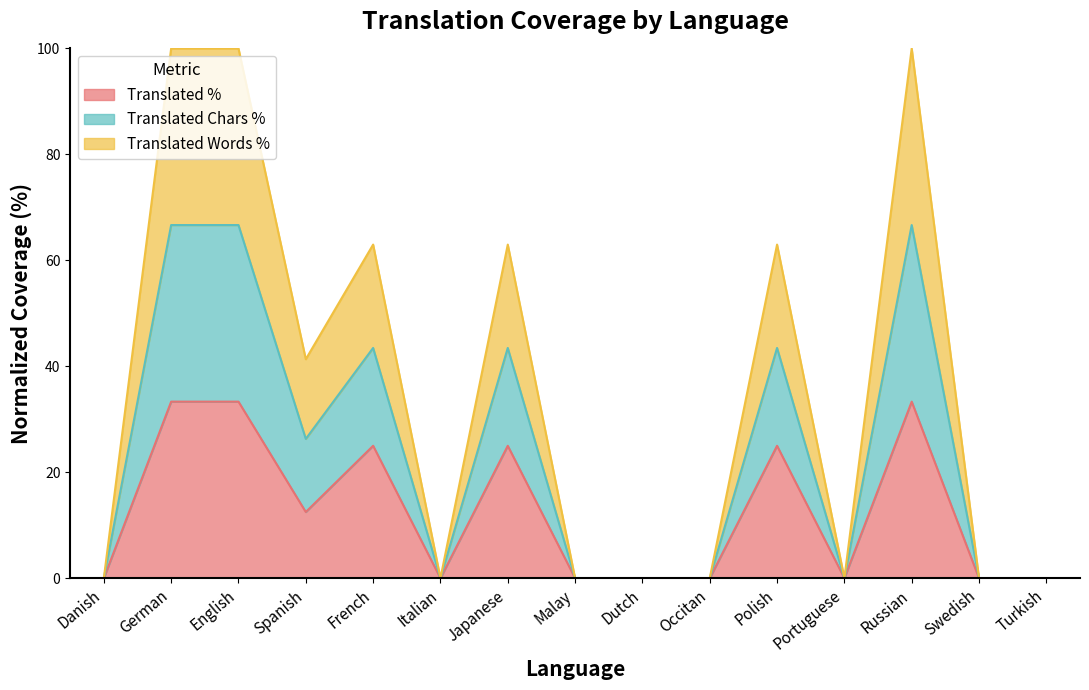

At German, list the series in order from largest to smallest.

translated_words, translated_percent, translated